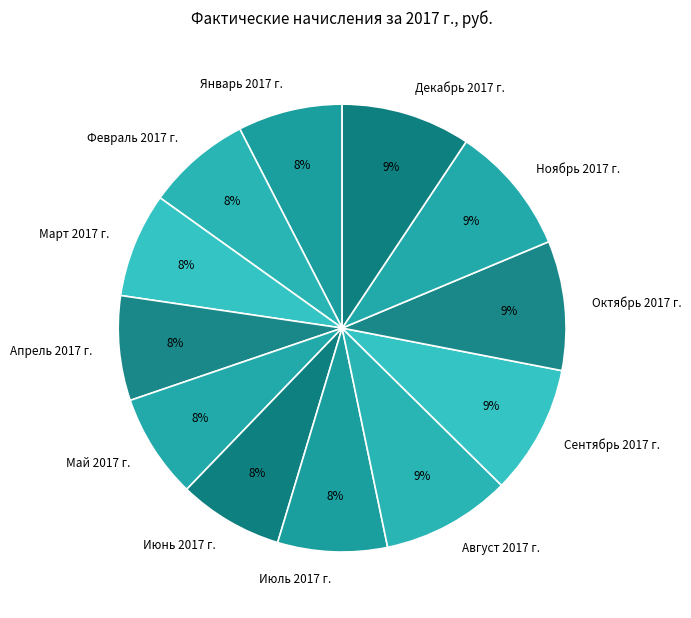

How many slices are in this pie chart?

12